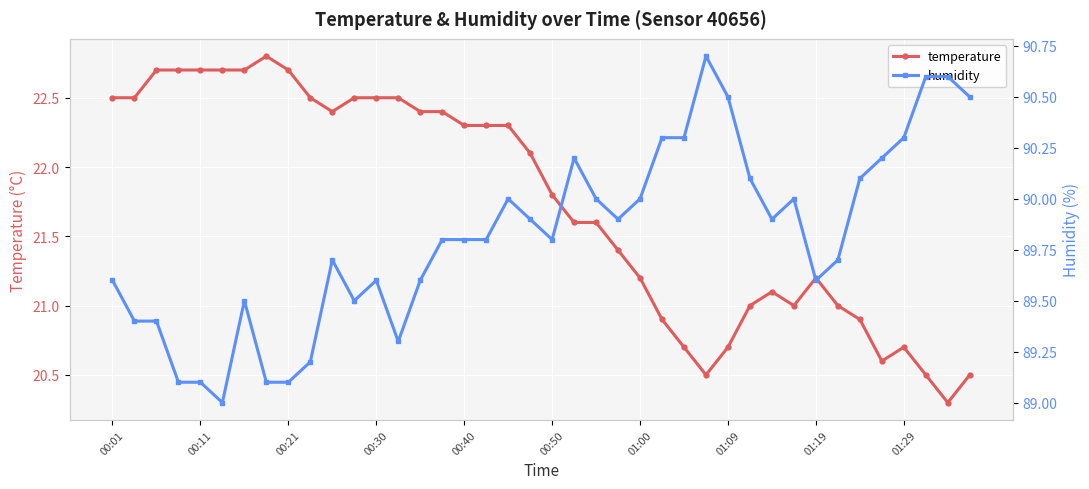

What is the greatest value displayed?

90.7